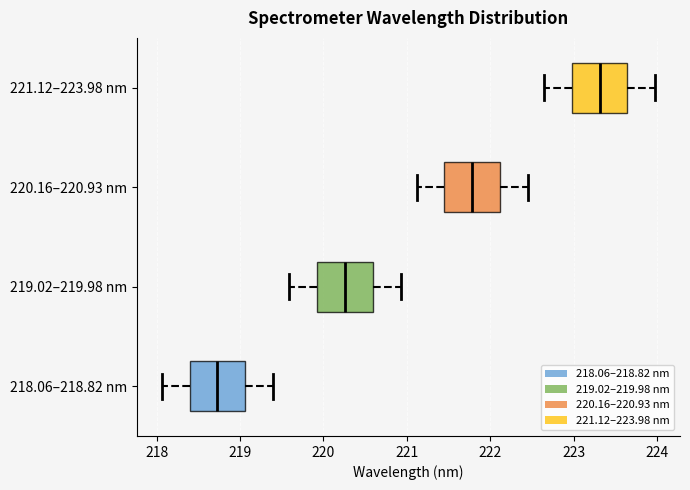

Reading bottom to top, read every box against the x-axis: the position of its median line, the range the box covers, and the ends of its whiskers. The values are not printed on the chart, so give them approximately, as read against the axis.

218.06–218.82 nm: median 218.7, box 218.4 to 219.1, whiskers 218.1 to 219.4
219.02–219.98 nm: median 220.3, box 219.9 to 220.6, whiskers 219.6 to 220.9
220.16–220.93 nm: median 221.8, box 221.5 to 222.1, whiskers 221.1 to 222.5
221.12–223.98 nm: median 223.3, box 223.0 to 223.6, whiskers 222.6 to 224.0